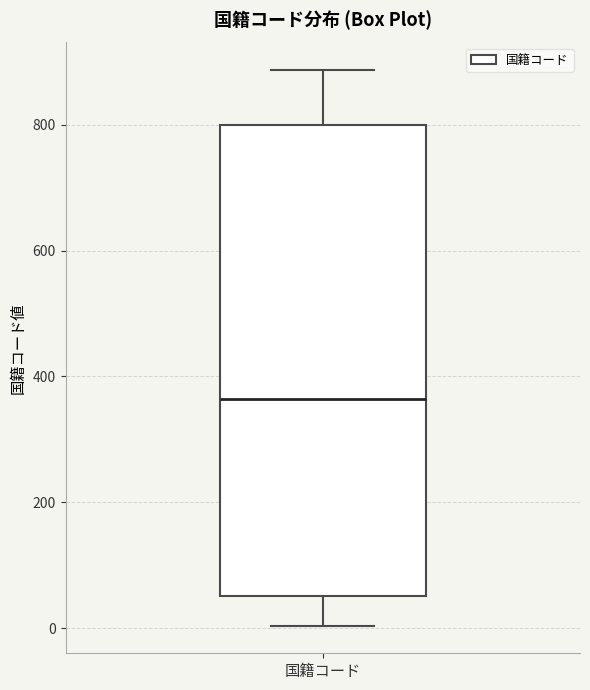

Transcribe this box plot: give where the median line is, the range the box spans, and where the two whiskers end, as read against the y-axis. The values are not printed on the chart, so give them approximately, as read against the axis.

median 360, box 60 to 800, whiskers 0 to 880